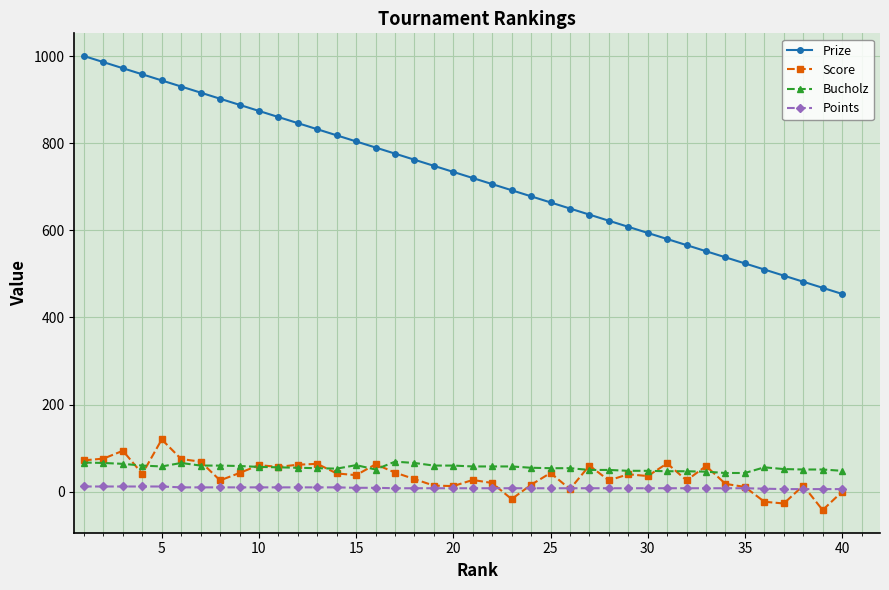

How many lines are shown in the chart?

4